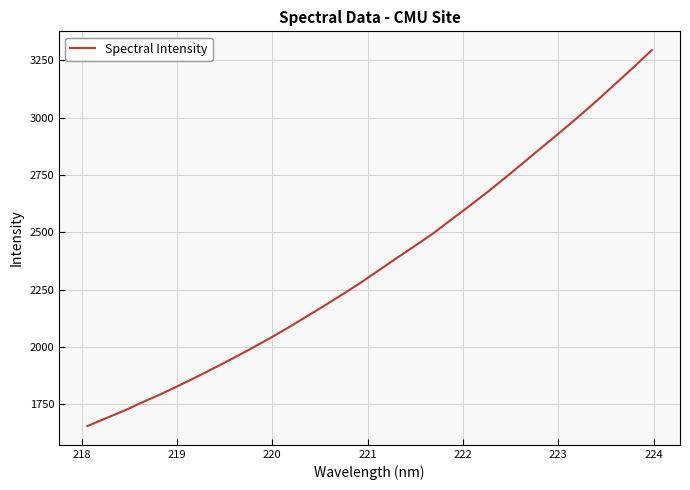

What is the minimum value shown in the chart?

1654.4